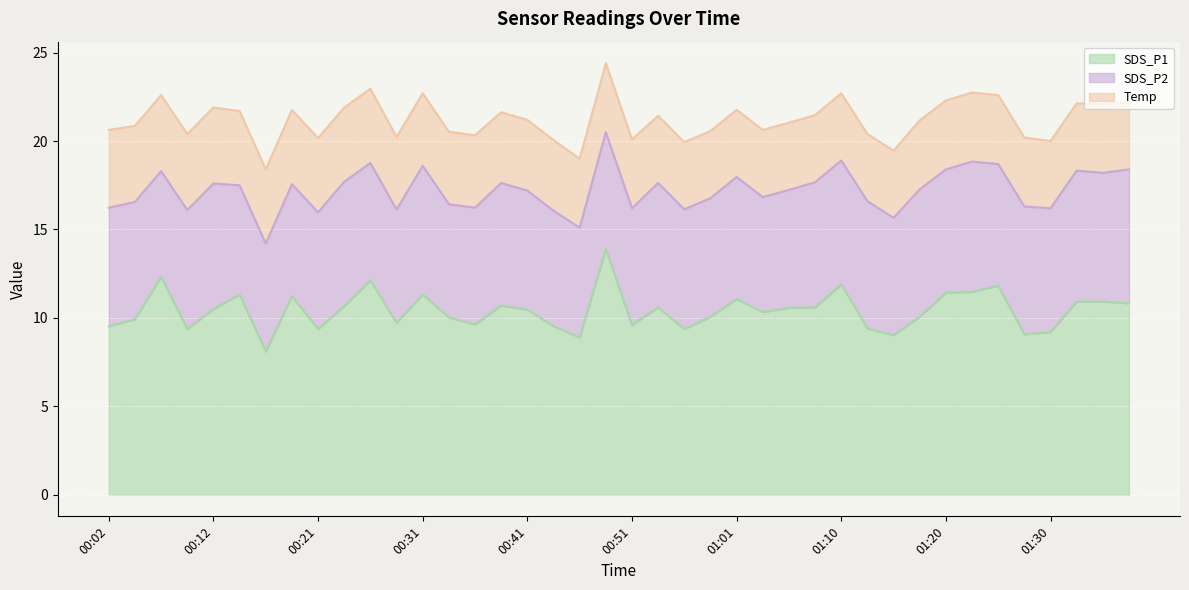

List the labels in order of SDS_P1 value, largest first.

00:48, 00:07, 00:26, 01:10, 01:25, 01:23, 01:20, 00:14, 00:31, 00:19, 01:01, 01:32, 01:35, 01:37, 00:39, 00:24, 00:53, 01:08, 01:05, 00:12, 00:41, 01:03, 00:58, 01:18, 00:34, 00:04, 00:29, 00:36, 00:51, 00:02, 00:43, 01:13, 00:09, 00:21, 00:56, 01:30, 01:27, 01:15, 00:46, 00:17